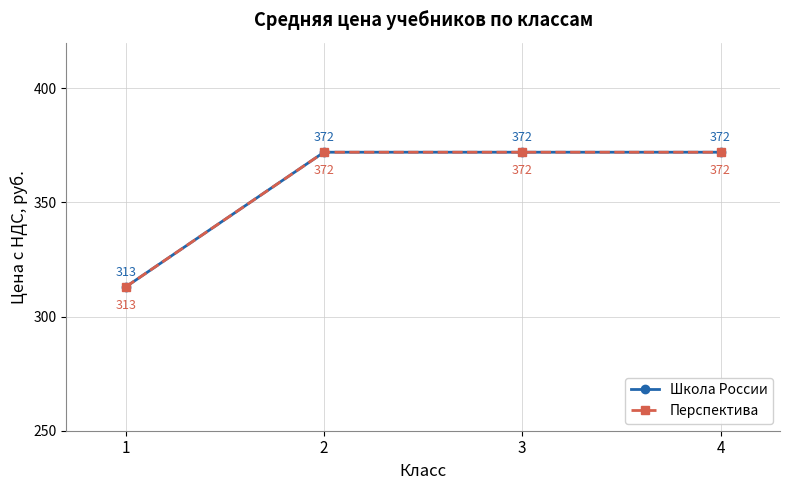

True or false: Школа России has a value of 372 at 3.

True